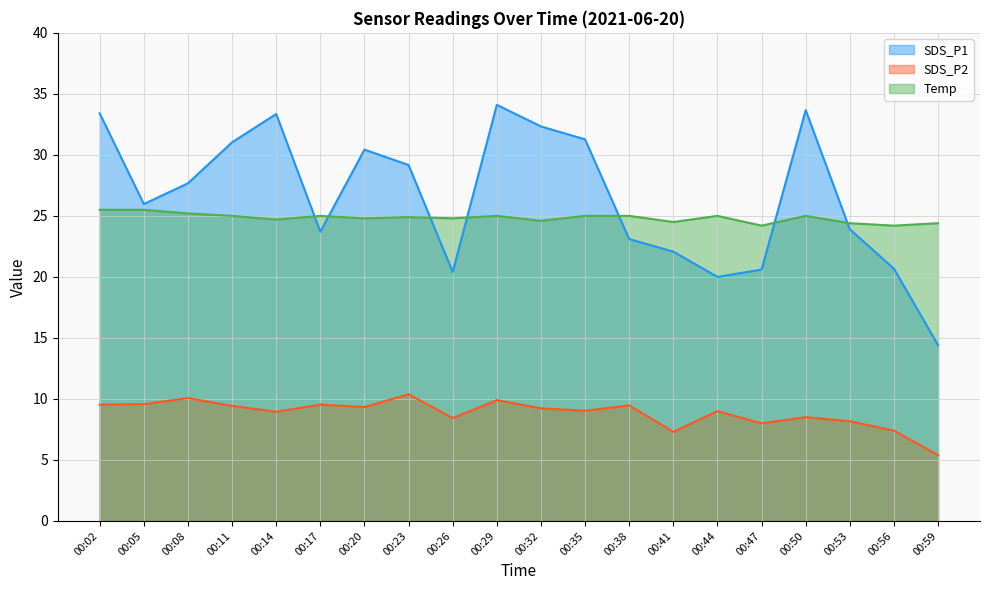

What is the smallest value displayed?

5.4